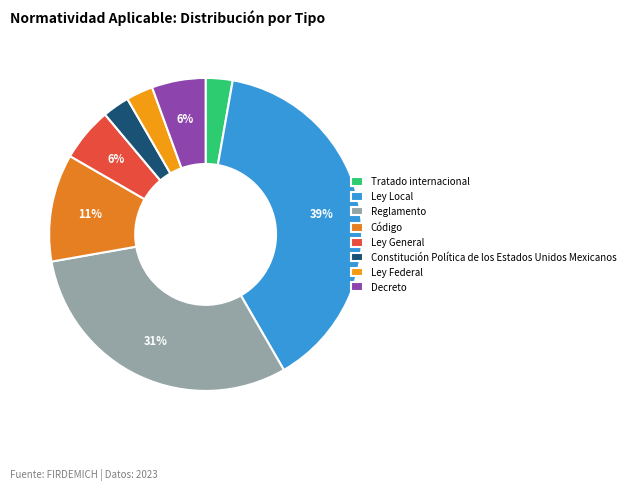

Is Tratado internacional the majority of the pie?

No